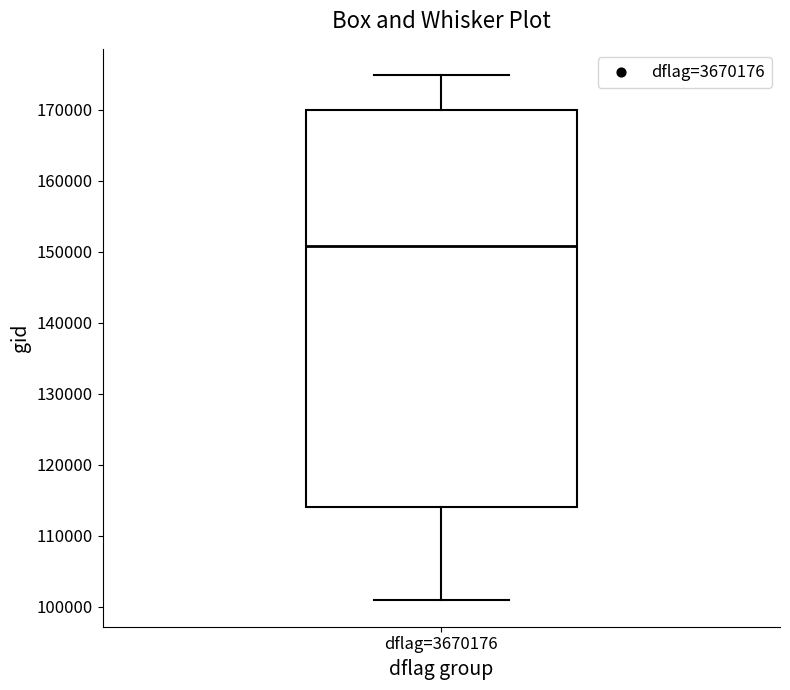

Where is the lower edge of the box for dflag=3670176 on the y-axis? The values are not printed on the chart, so give them approximately, as read against the axis.

114000